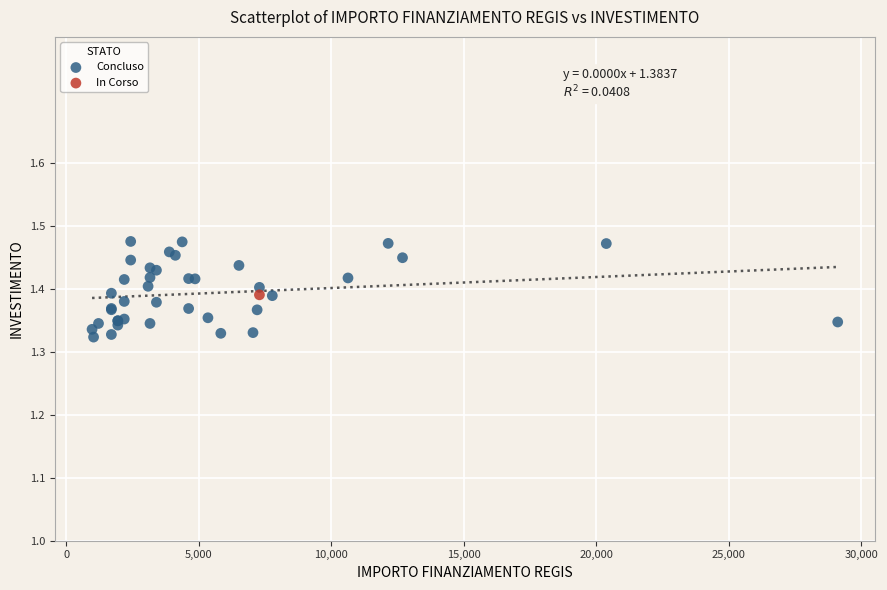

What are all the series names shown in the legend?

Concluso, In Corso